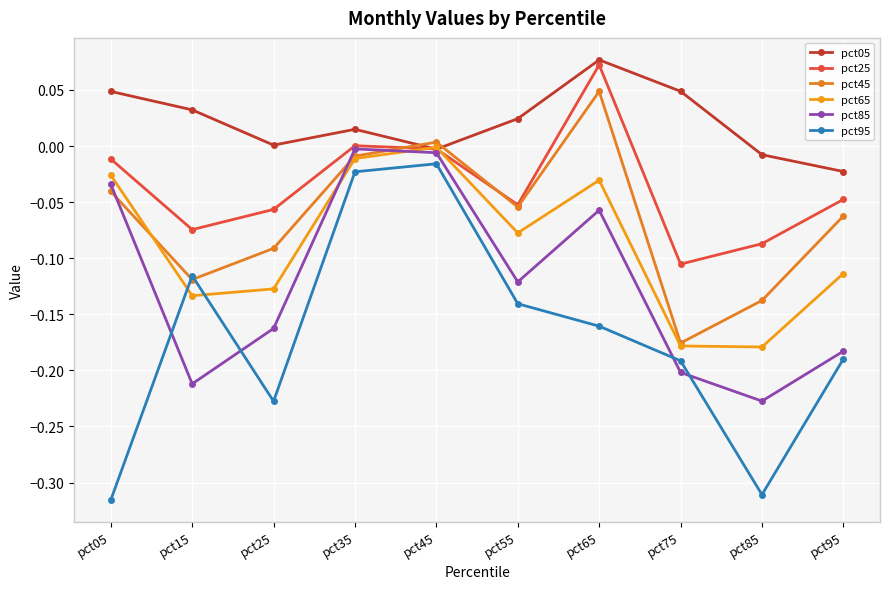

How many lines are shown in the chart?

6